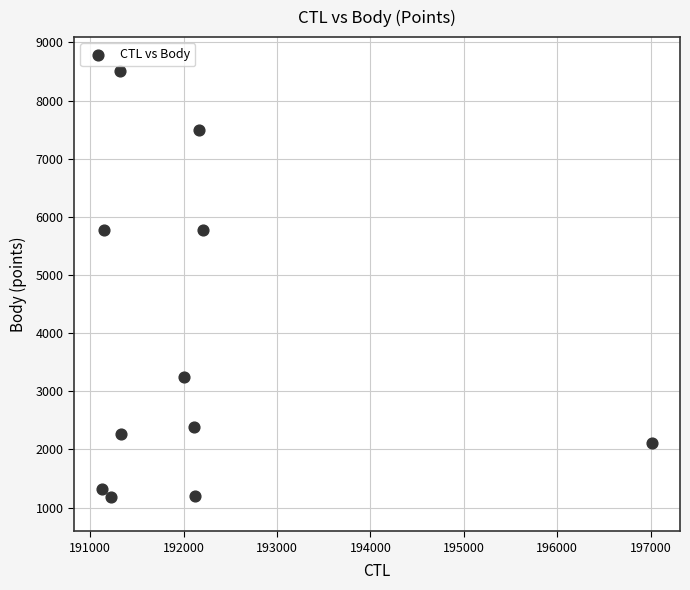

What is the average Y value?

3749